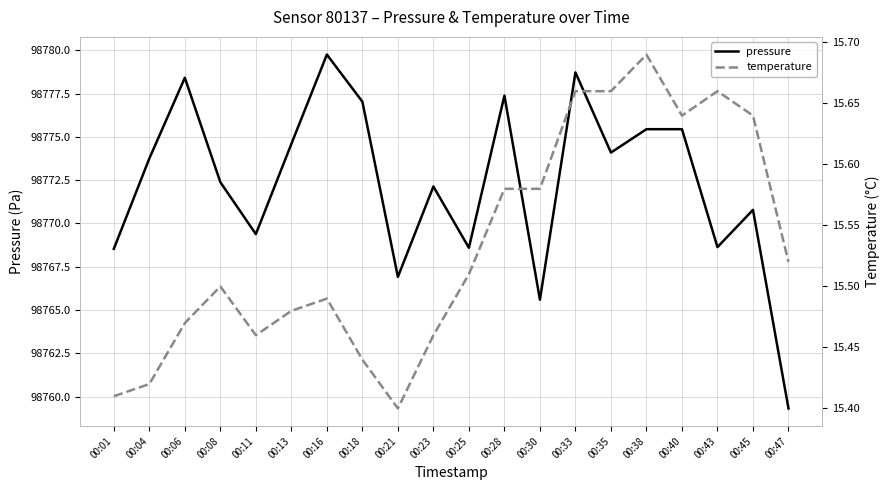

List the labels in order of temperature value, smallest first.

00:21, 00:01, 00:04, 00:18, 00:11, 00:23, 00:06, 00:13, 00:16, 00:08, 00:25, 00:47, 00:28, 00:30, 00:40, 00:45, 00:33, 00:35, 00:43, 00:38